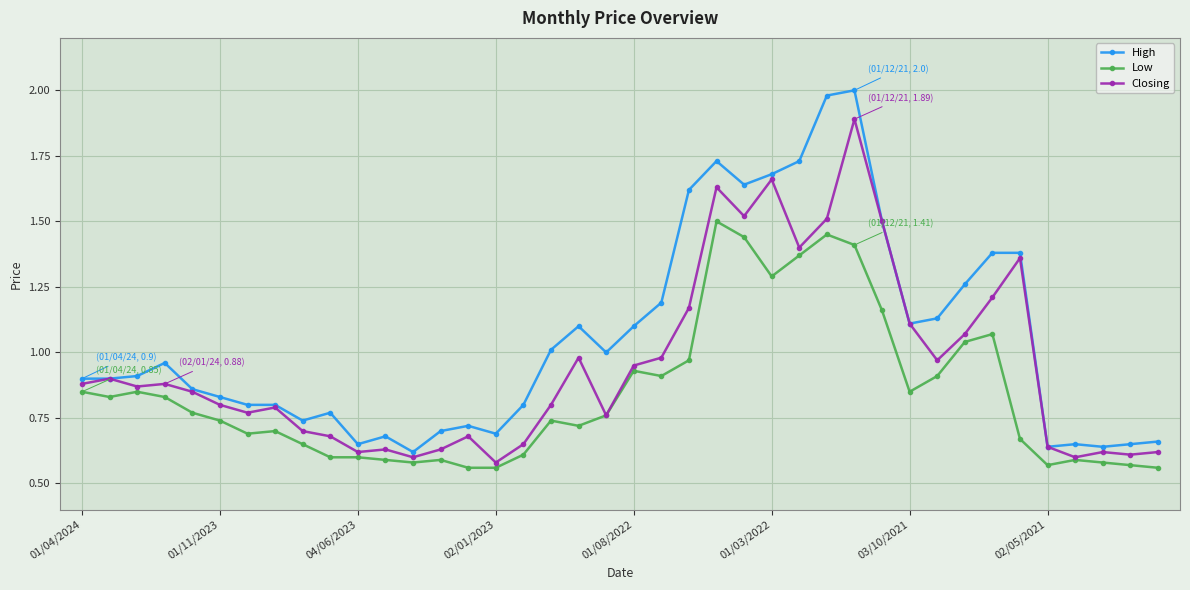

True or false: High and Low intersect in this chart.

False